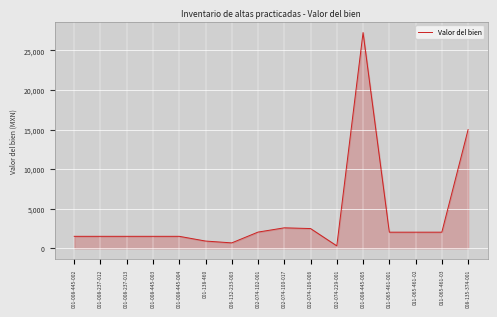

How many lines are shown in the chart?

1